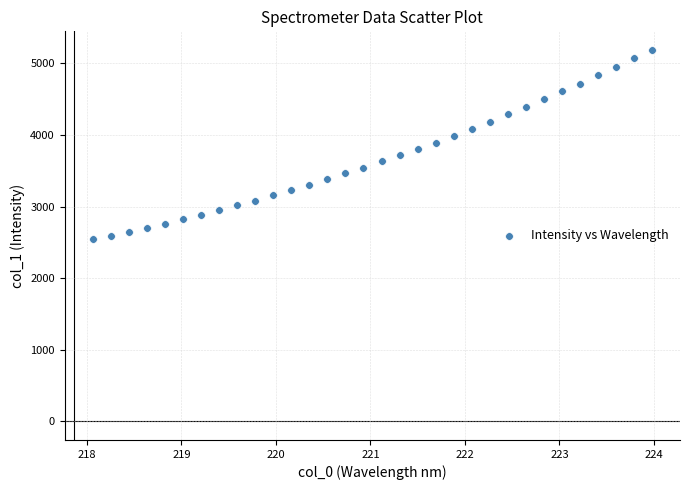

What is the range of X values (max minus min)?

5.9